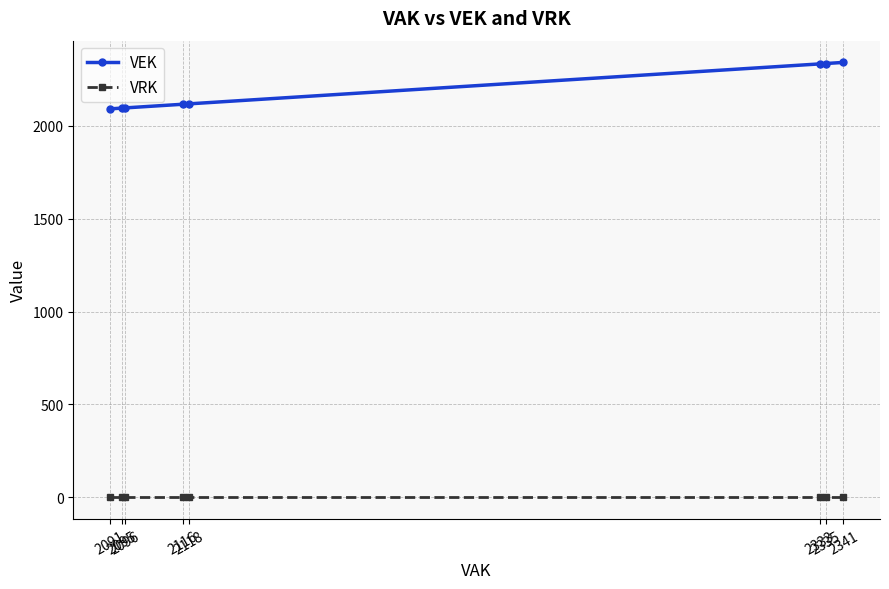

True or false: VRK and VEK cross at least once.

False